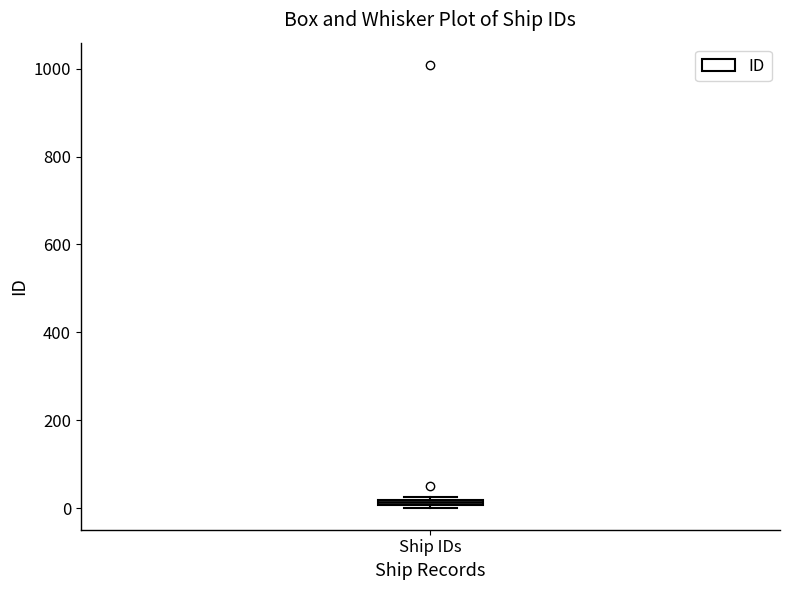

Where is the upper edge of the box for Ship IDs on the y-axis? The values are not printed on the chart, so give them approximately, as read against the axis.

20